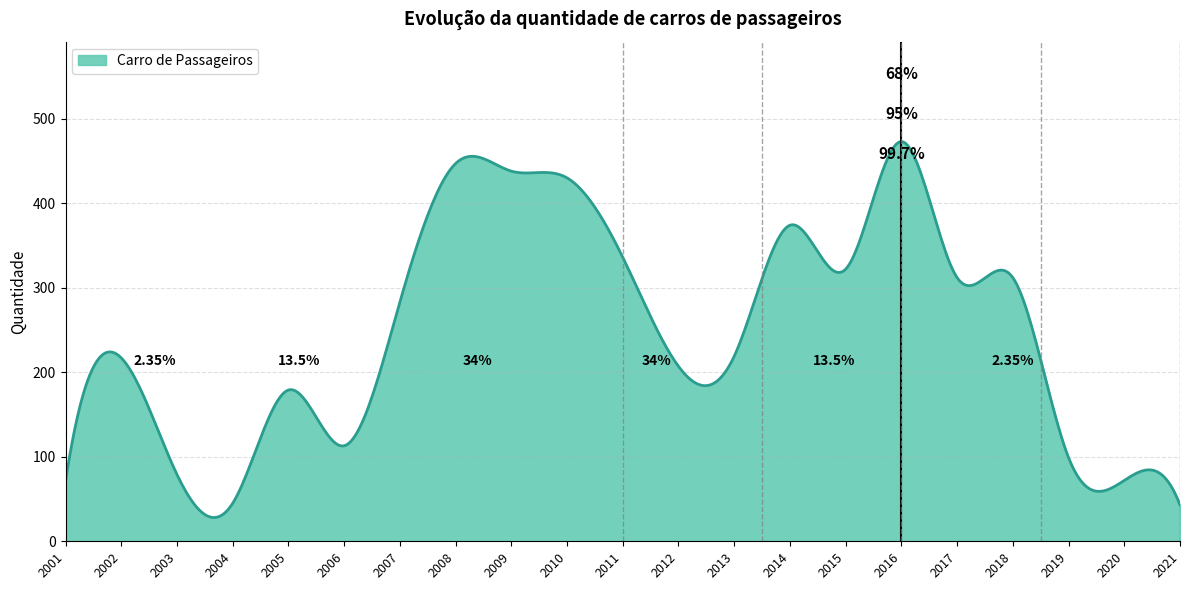

What is the difference between the maximum and minimum values?

444.8